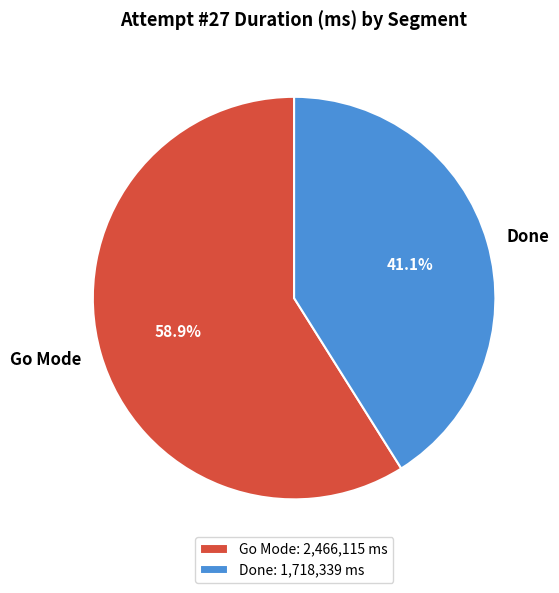

Does Go Mode represent more than half of the total?

Yes